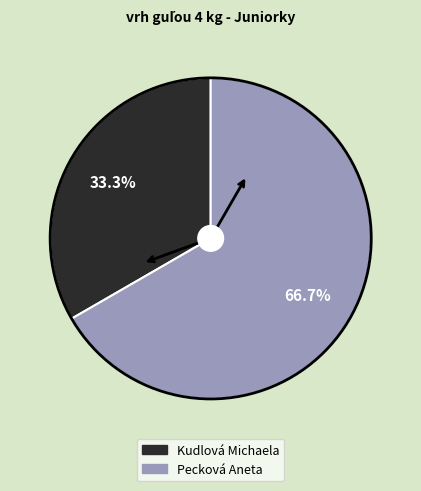

To the nearest percent, what is the difference between the largest and smallest slice percentages?

33%